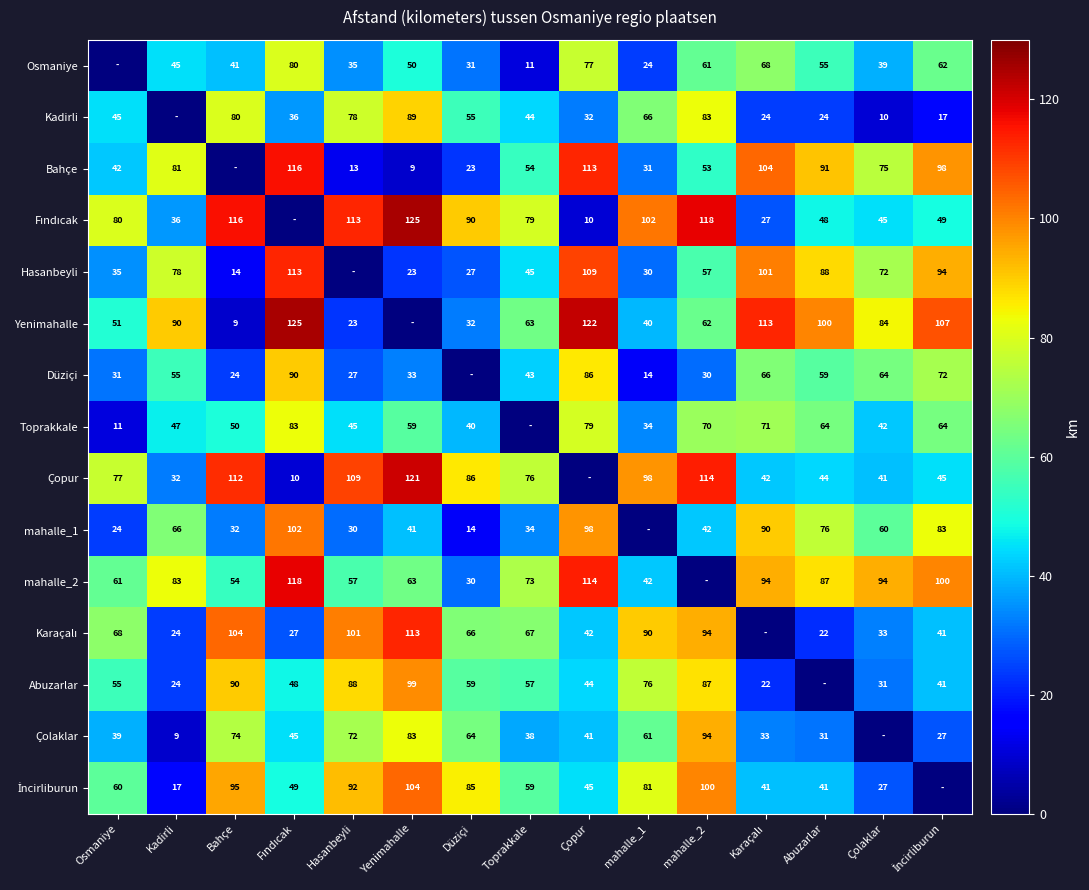

True or false: Bahçe has a value of 54 at Toprakkale.

True